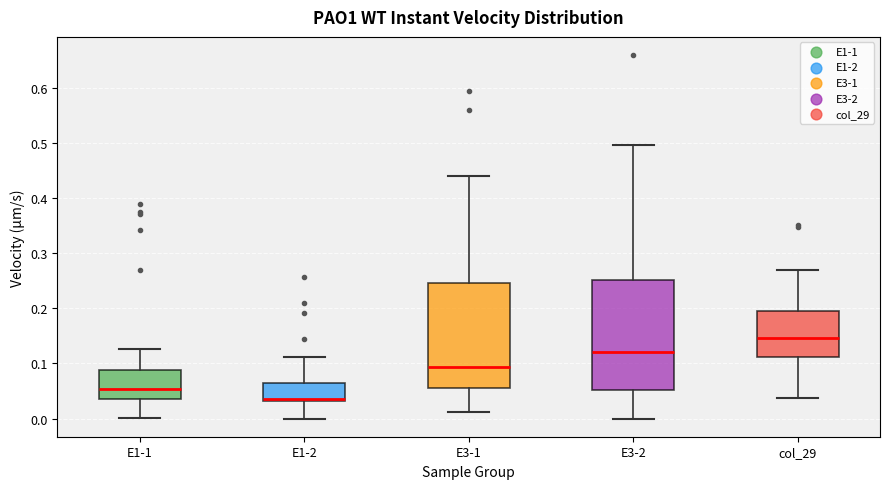

Reading left to right, transcribe this box plot: for each box, give where its median line is, the range the box spans, and where its two whiskers end, as read against the y-axis. The values are not printed on the chart, so give them approximately, as read against the axis.

E1-1: median 0.05, box 0.03 to 0.09, whiskers 0.00 to 0.13
E1-2: median 0.04, box 0.03 to 0.06, whiskers 0.00 to 0.11
E3-1: median 0.09, box 0.06 to 0.25, whiskers 0.01 to 0.44
E3-2: median 0.12, box 0.05 to 0.25, whiskers 0.00 to 0.50
col_29: median 0.15, box 0.11 to 0.19, whiskers 0.04 to 0.27